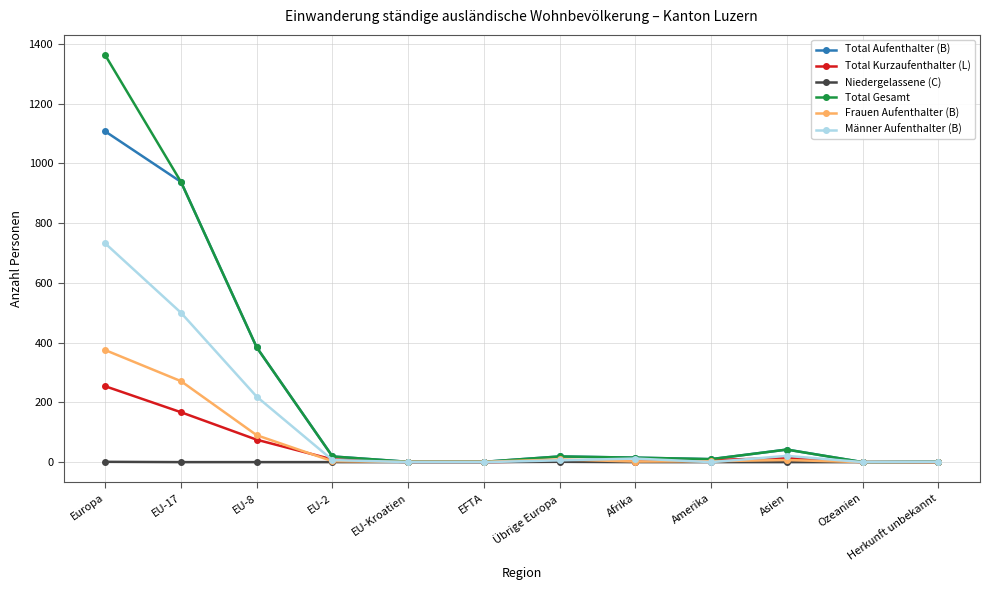

What is the highest value of the Männer Aufenthalter (B) series?

732